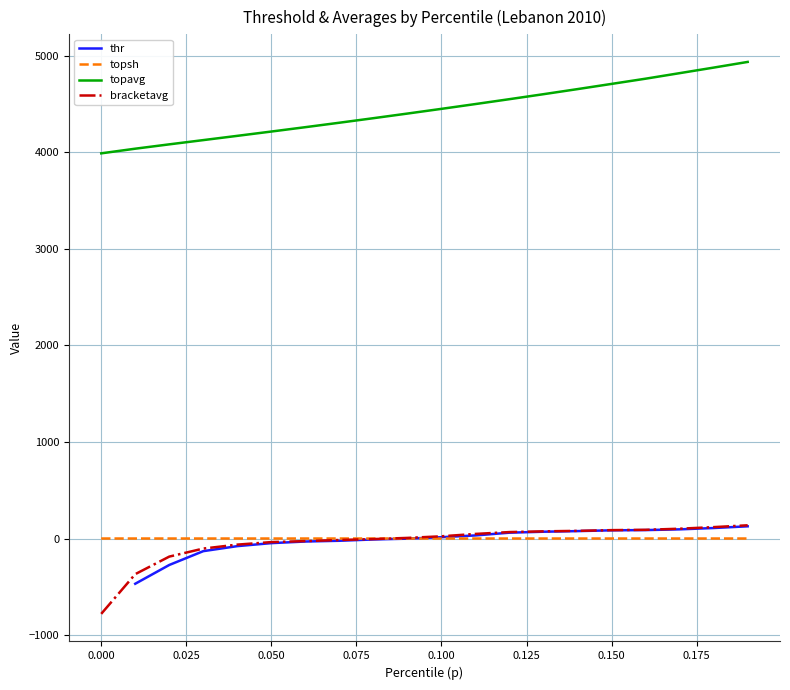

What is the sum of all bracketavg values?

-737.8